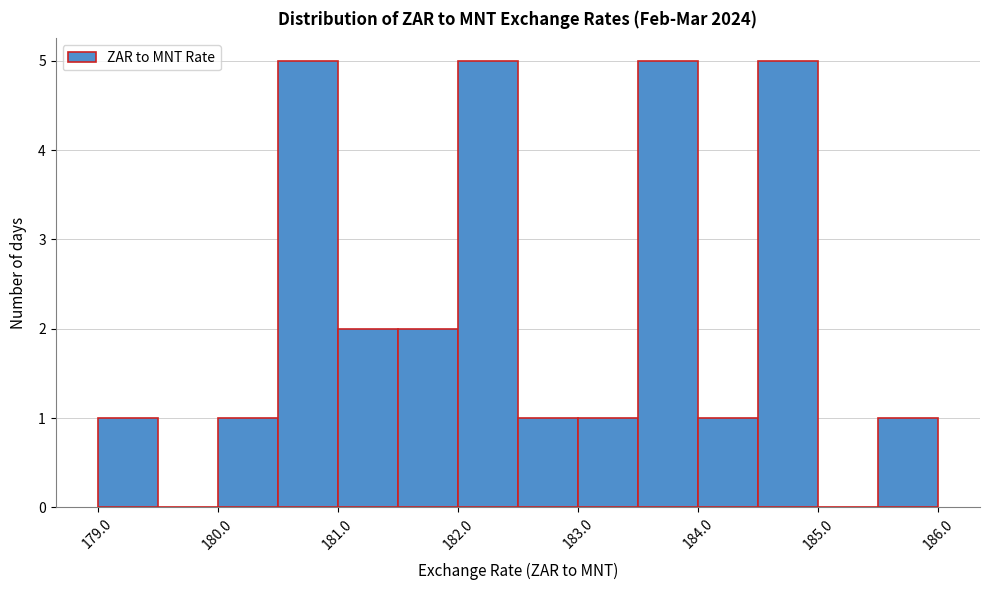

Reading left to right, list every bar in this chart as the range it spans on the x-axis followed by its height. The values are not printed on the chart, so give them approximately, as read against the axis.

179.0 to 179.5: 1
179.5 to 180.0: 0
180.0 to 180.5: 1
180.5 to 181.0: 5
181.0 to 181.5: 2
181.5 to 182.0: 2
182.0 to 182.5: 5
182.5 to 183.0: 1
183.0 to 183.5: 1
183.5 to 184.0: 5
184.0 to 184.5: 1
184.5 to 185.0: 5
185.0 to 185.5: 0
185.5 to 186.0: 1